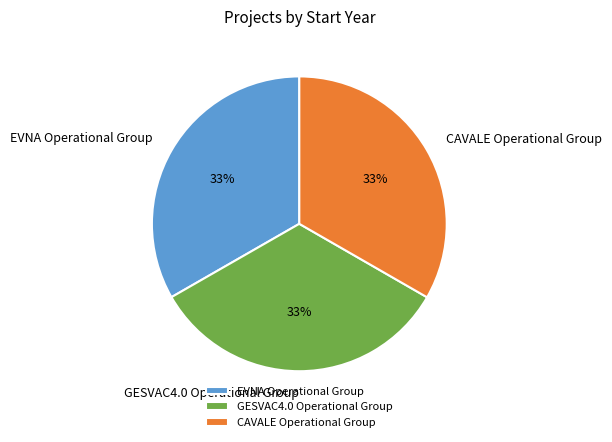

Approximately how many times larger is the value at GESVAC4.0 Operational Group compared to CAVALE Operational Group?

1.0